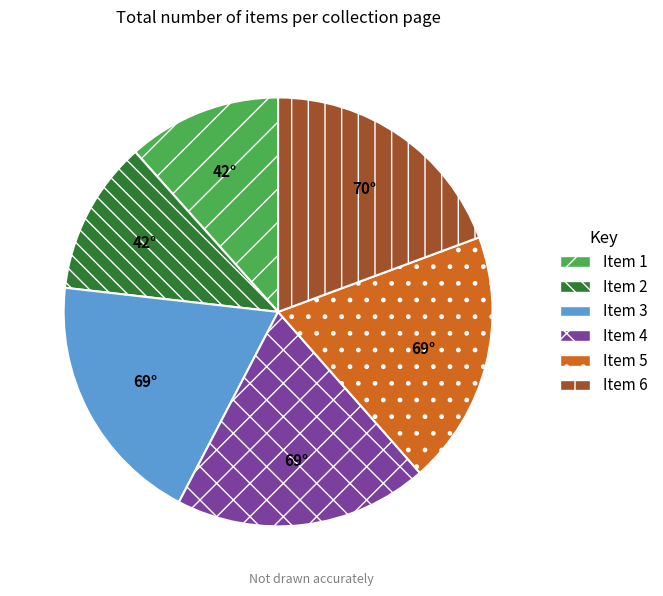

Is there any slice that represents more than half of the pie?

No